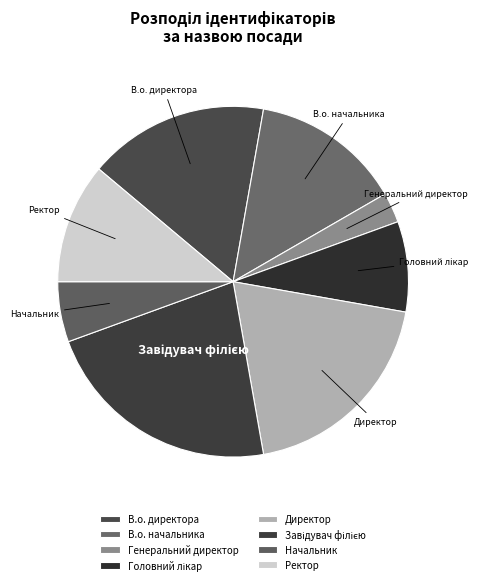

Is it true that В.о. директора is 26% of the pie?

False